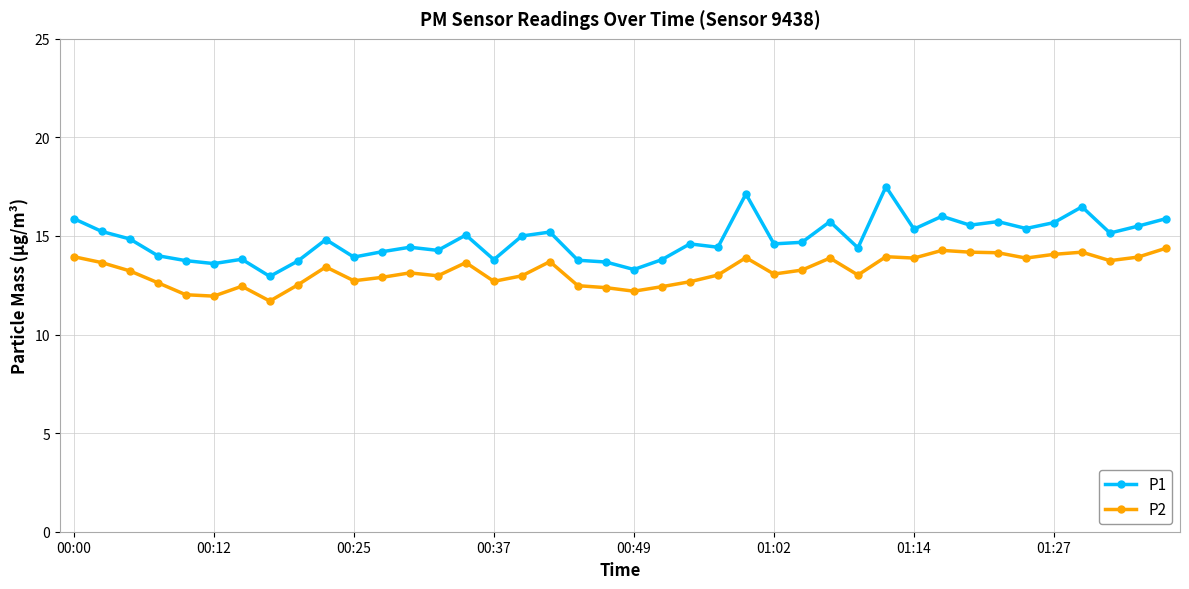

Rank the series by their average value, from highest to lowest.

P1, P2